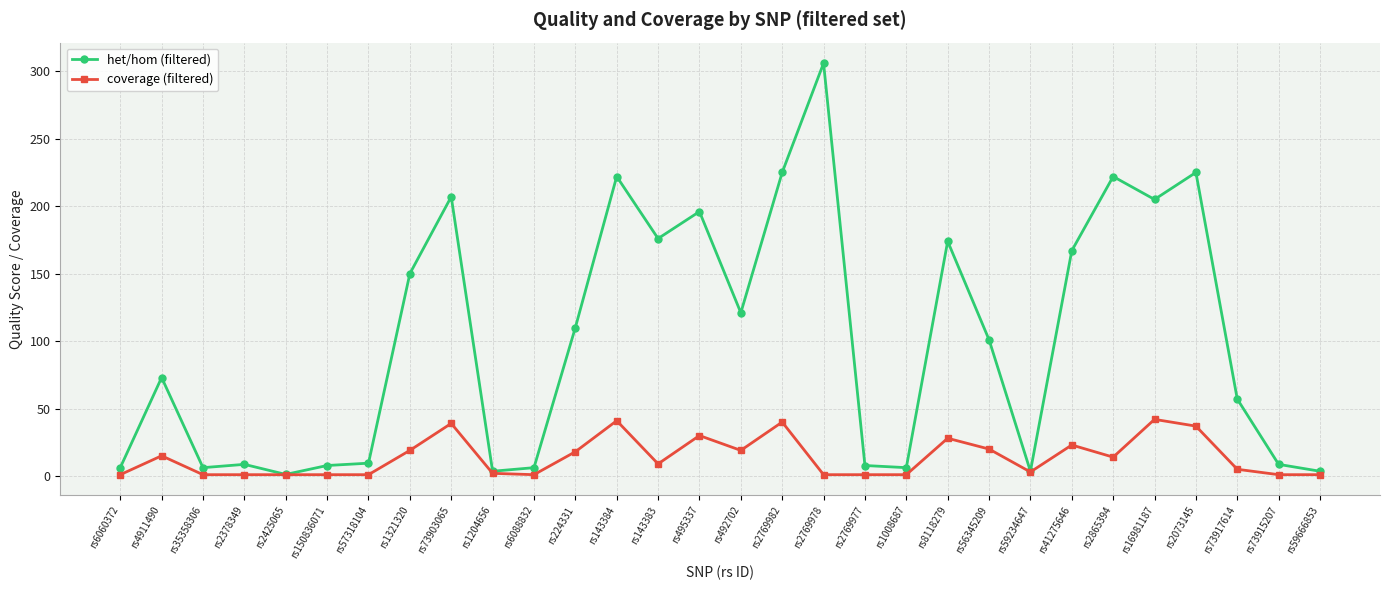

Where does the het/hom (filtered) series first go above 101?

rs1321320